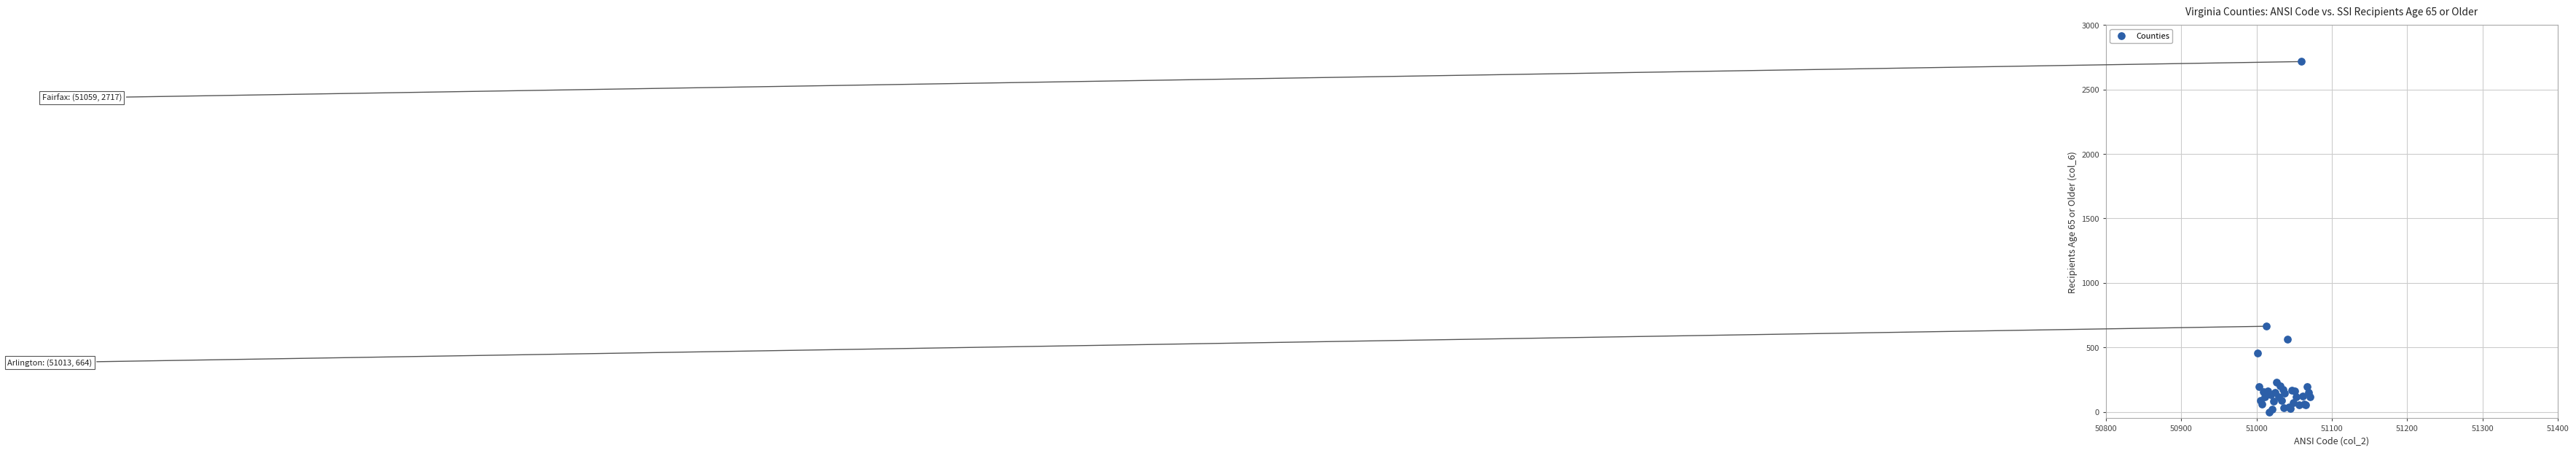

What Y value in the scatter plot is closest to 1358?

664